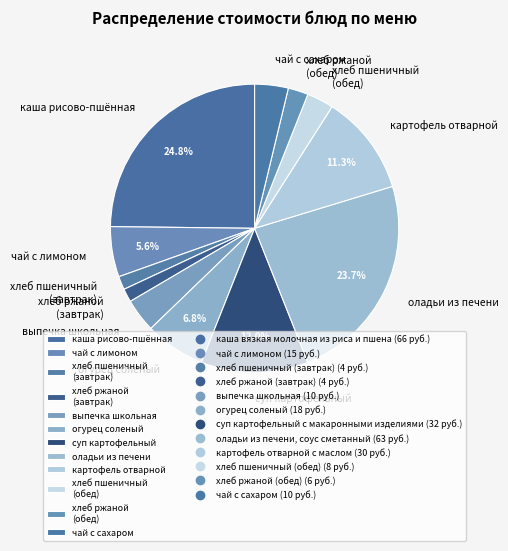

Combined, do хлеб пшеничный (завтрак) and хлеб пшеничный (обед) account for over 50%?

No